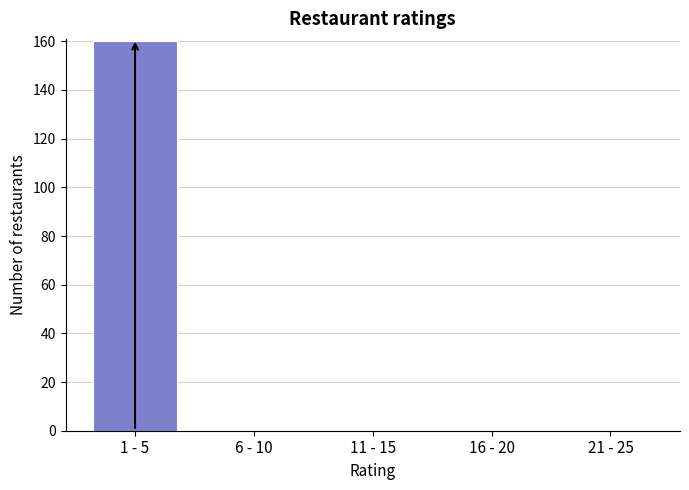

Reading left to right, transcribe all the data shown in this chart.

1 - 5=160	6 - 10=0	11 - 15=0	16 - 20=0	21 - 25=0